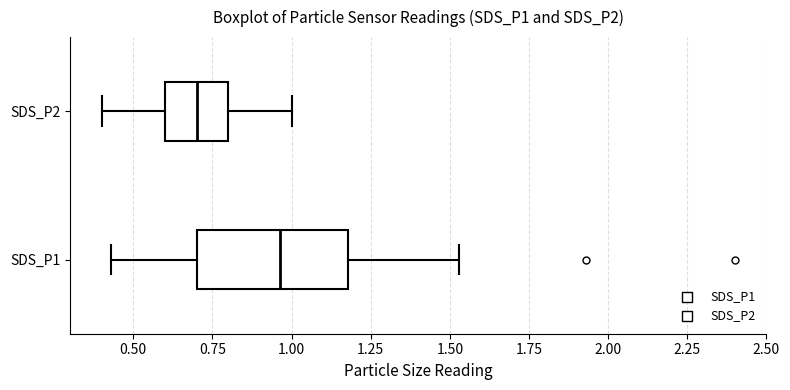

Reading bottom to top, read every box against the x-axis: the position of its median line, the range the box covers, and the ends of its whiskers. The values are not printed on the chart, so give them approximately, as read against the axis.

SDS_P1: median 0.95, box 0.70 to 1.20, whiskers 0.45 to 1.55
SDS_P2: median 0.70, box 0.60 to 0.80, whiskers 0.40 to 1.00